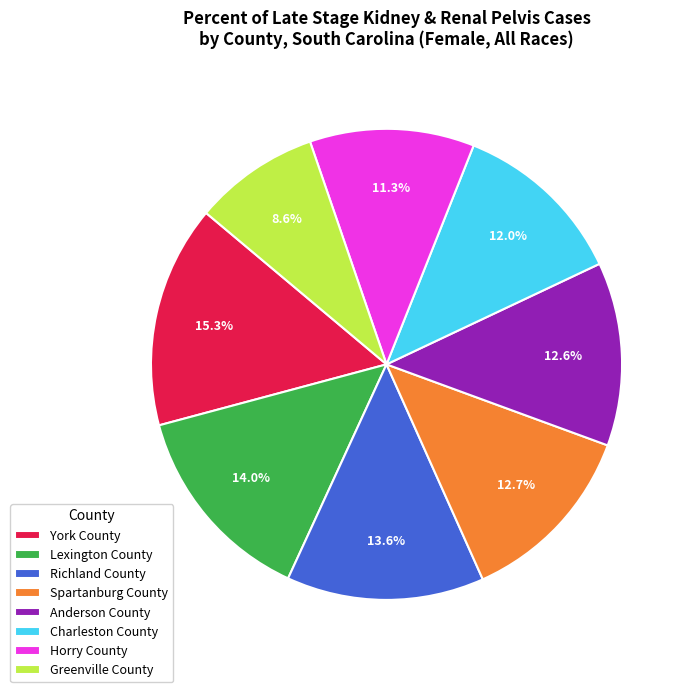

What is the total percentage of York County and Anderson County?

27.9%